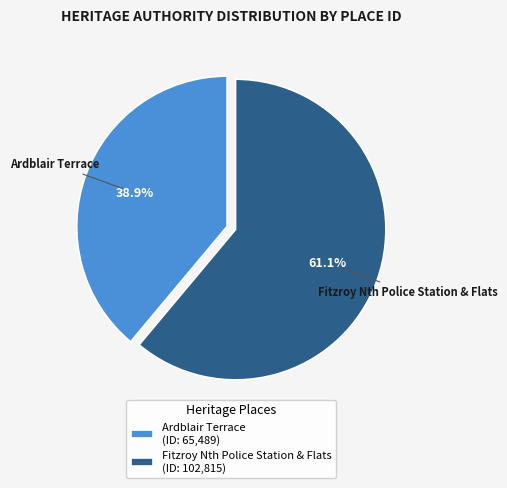

Combined, do Fitzroy Nth Police Station & Flats and Ardblair Terrace account for over 50%?

Yes